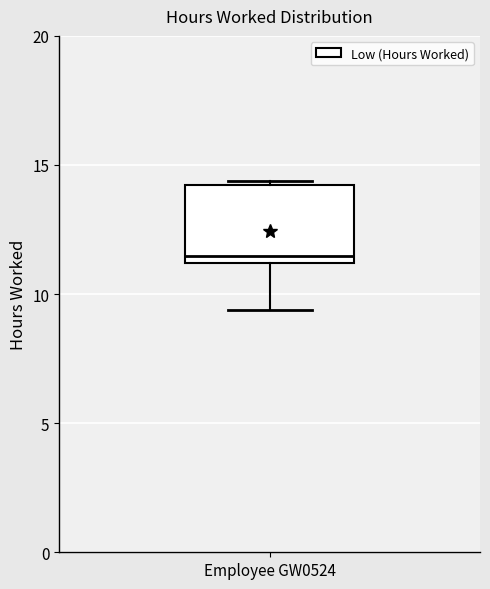

Where does the lower whisker of the box for Employee GW0524 end on the y-axis? The values are not printed on the chart, so give them approximately, as read against the axis.

9.5